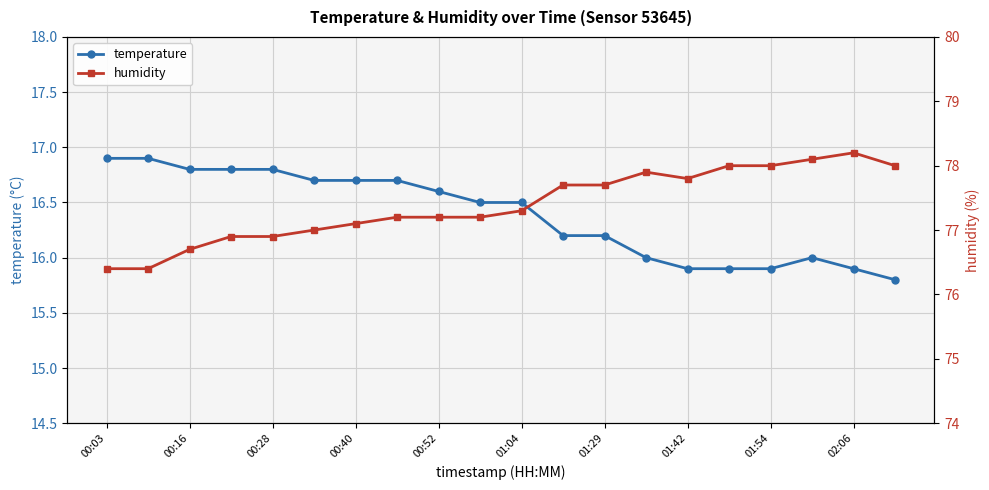

True or false: temperature has a value of 16.5 at 01:04.

True